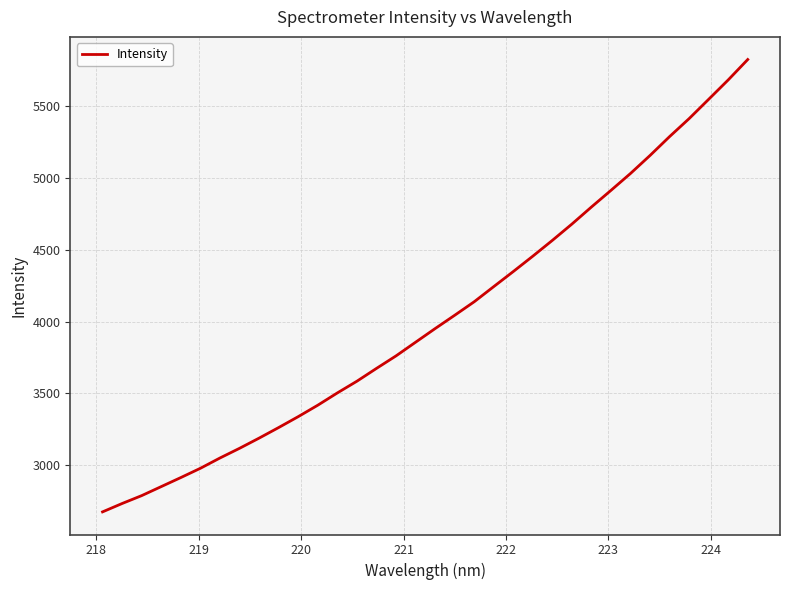

What is the greatest value displayed?

5822.9